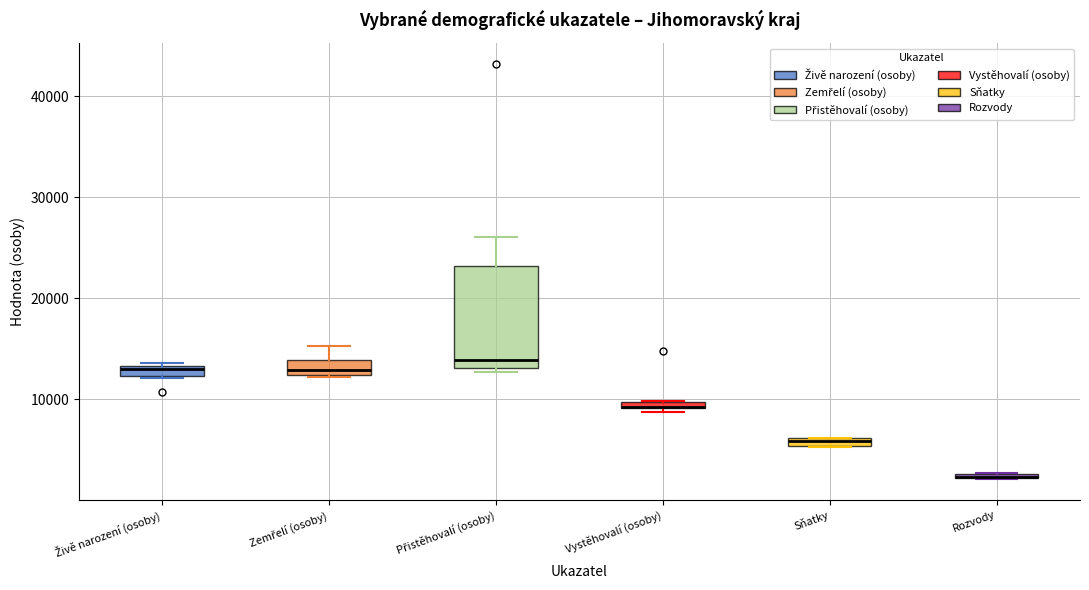

Where is the lower edge of the box for Živě narození (osoby) on the y-axis? The values are not printed on the chart, so give them approximately, as read against the axis.

12000